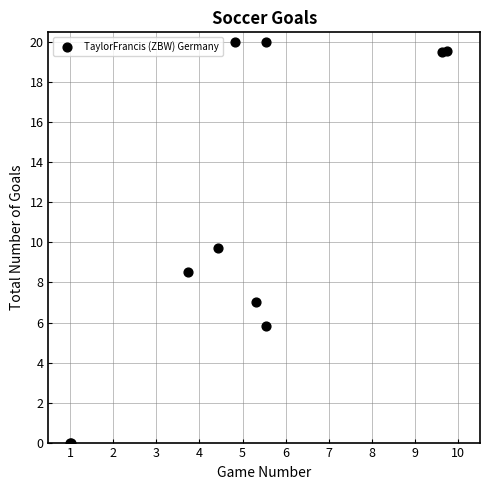

What Y value in the scatter plot is closest to 10?

9.7